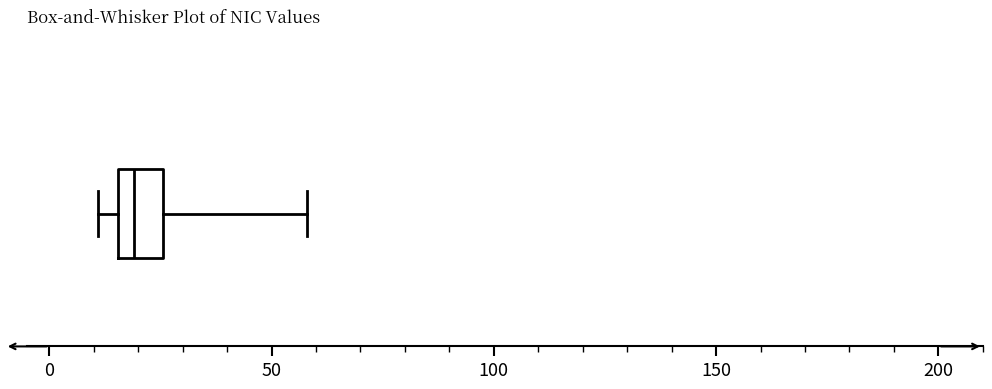

Transcribe this box plot: give where the median line is, the range the box spans, and where the two whiskers end, as read against the x-axis. The values are not printed on the chart, so give them approximately, as read against the axis.

median 20, box 15 to 25, whiskers 10 to 60